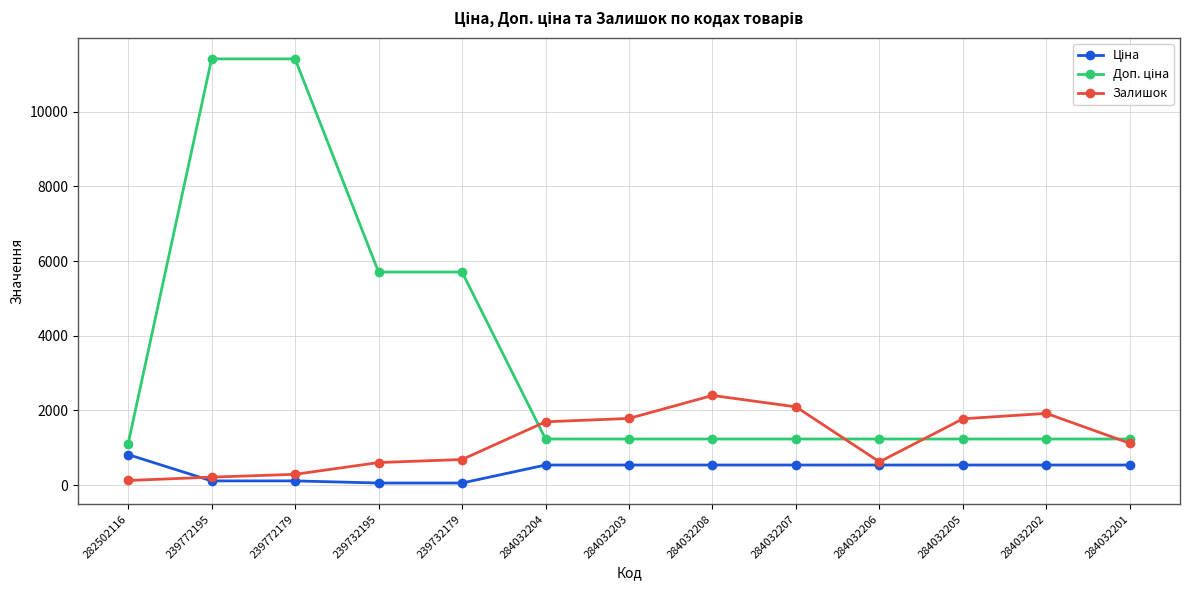

What is the value of the Залишок point at the 8th from the left?

2401.0